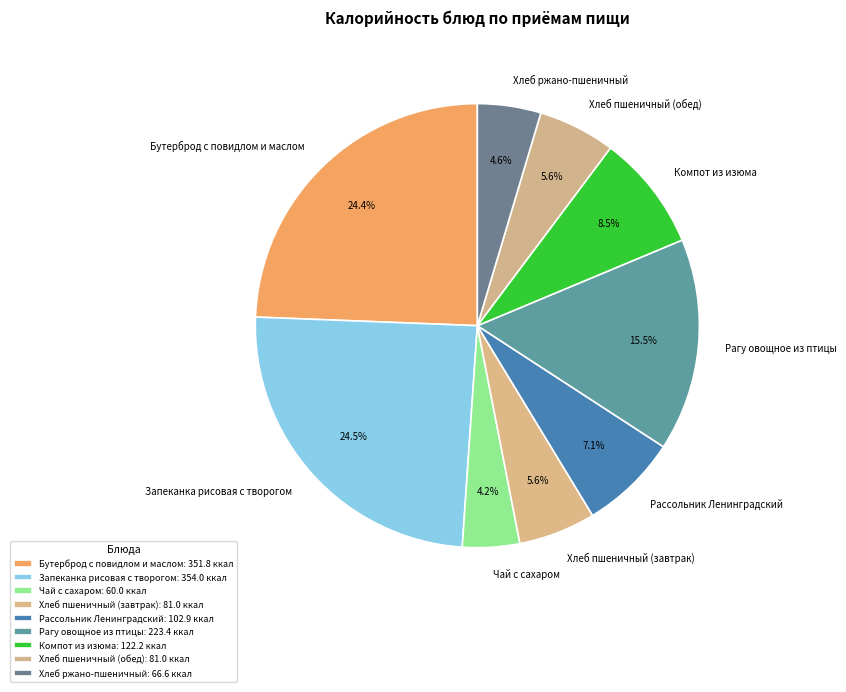

Is there a majority slice in this chart?

No